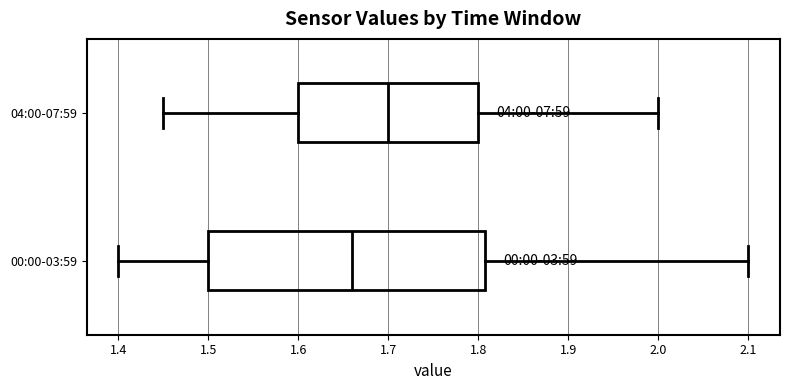

Reading bottom to top, transcribe this box plot: for each box, give where its median line is, the range the box spans, and where its two whiskers end, as read against the x-axis. The values are not printed on the chart, so give them approximately, as read against the axis.

00:00-03:59: median 1.66, box 1.50 to 1.81, whiskers 1.40 to 2.10
04:00-07:59: median 1.70, box 1.60 to 1.80, whiskers 1.45 to 2.00